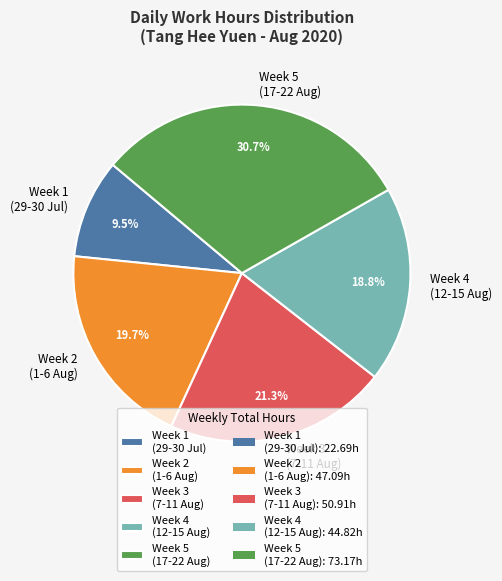

What is the smallest slice in the pie chart?

Week 1 (29-30 Jul)